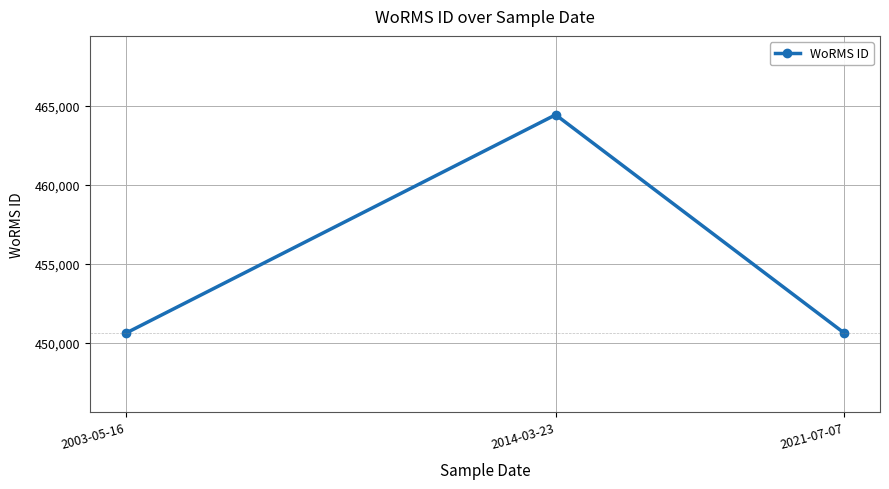

How many values are between 450619 and 464449?

3